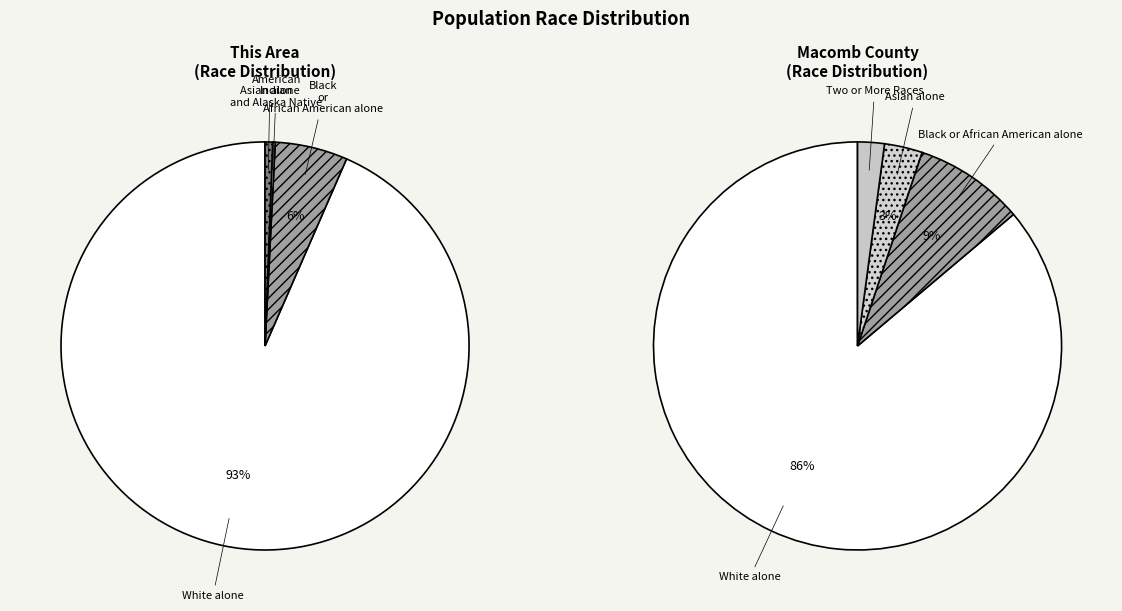

What is the total percentage of Two or More Races and Asian alone?

2.2%